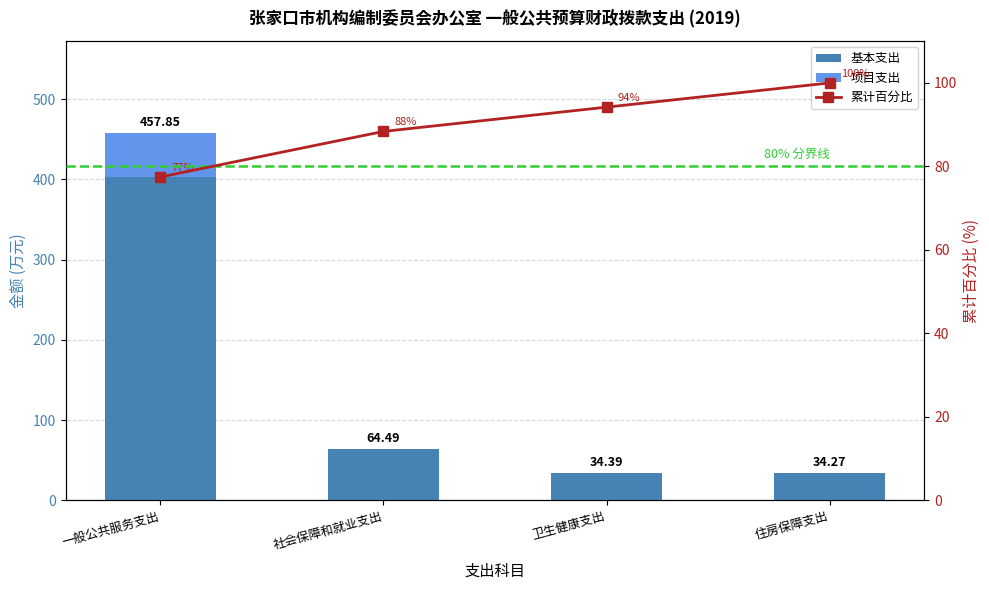

Which label corresponds to the largest value in the chart?

一般公共服务支出